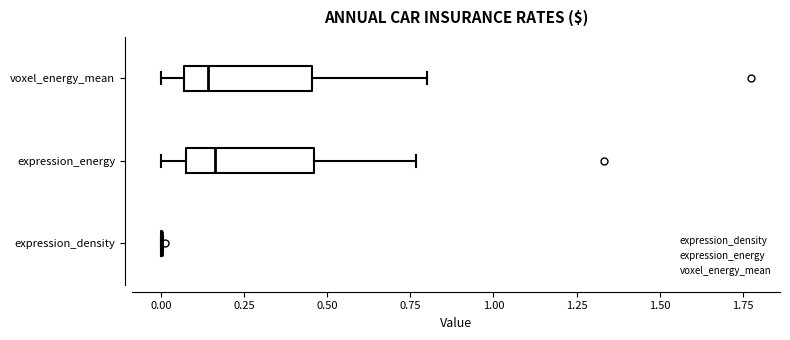

Where is the right edge of the box for expression_energy on the x-axis? The values are not printed on the chart, so give them approximately, as read against the axis.

0.45